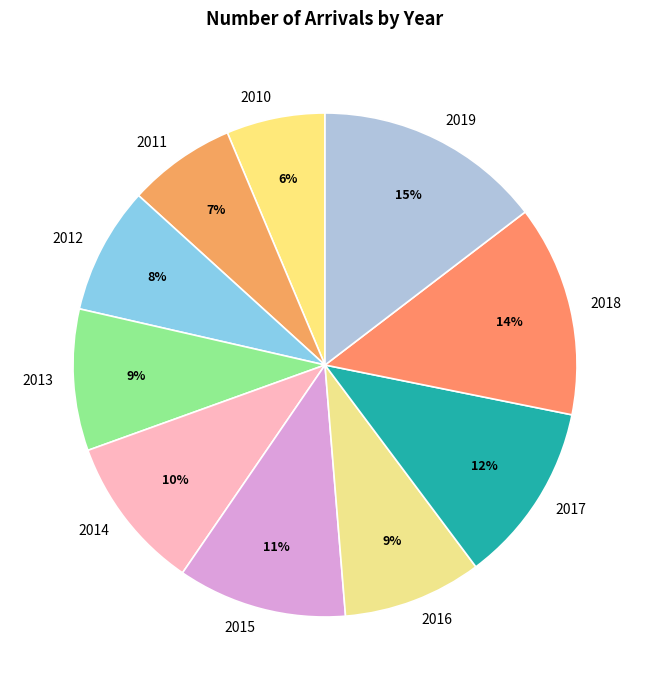

How many slices are in this pie chart?

10